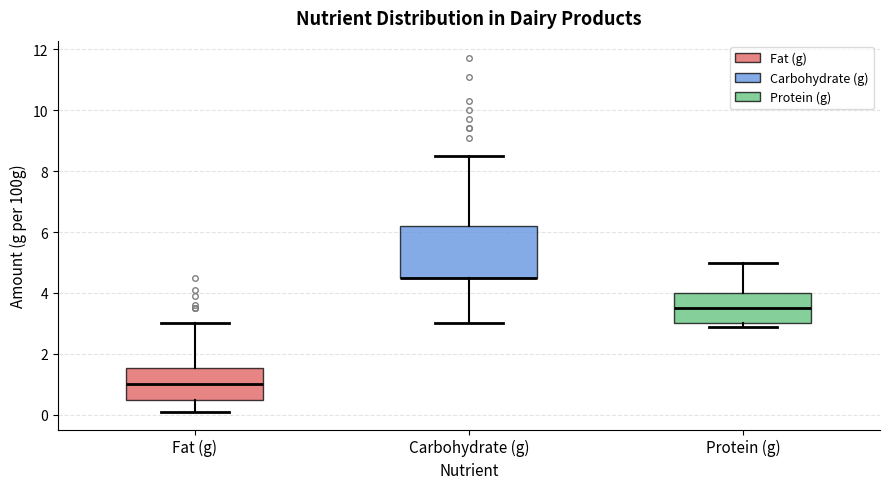

Comparing the boxes themselves (not the whiskers), which one is the tallest?

Carbohydrate (g)